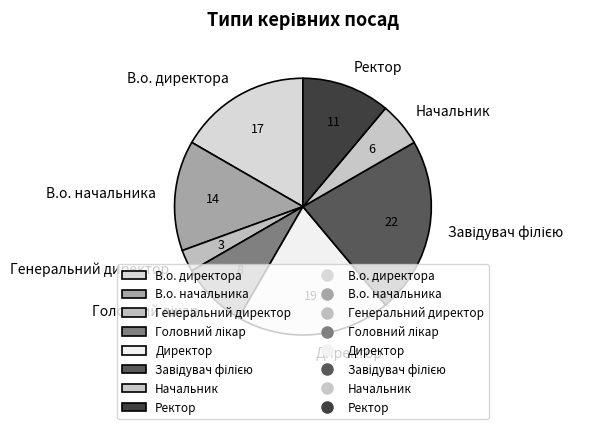

Which slice is the smallest?

Генеральний директор